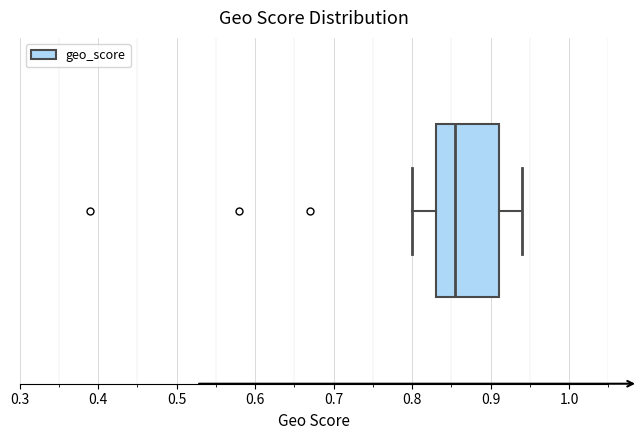

Where does the left whisker of the box end on the x-axis? The values are not printed on the chart, so give them approximately, as read against the axis.

0.80